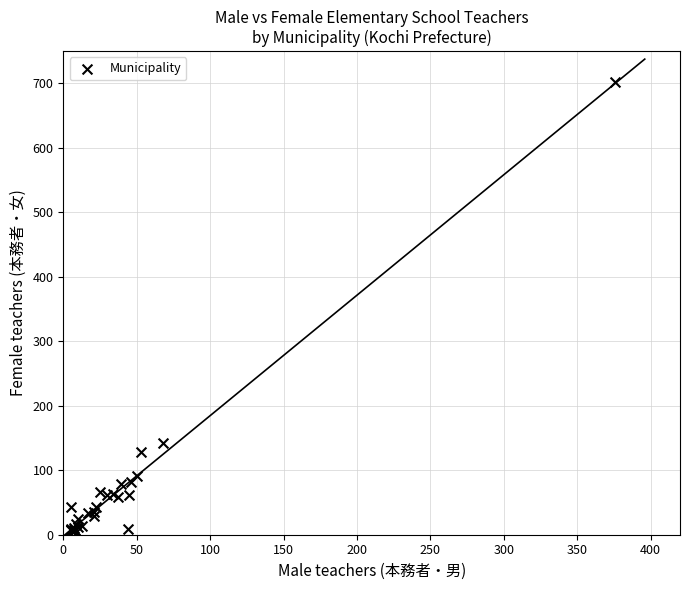

What Y value in the scatter plot is closest to 354?

142